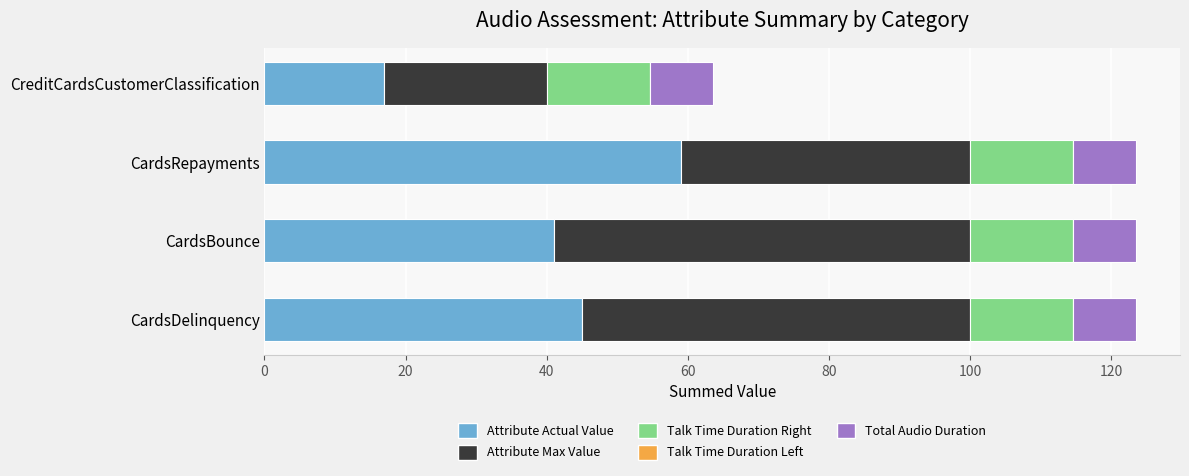

What is the total value across all series at CardsDelinquency?

123.6